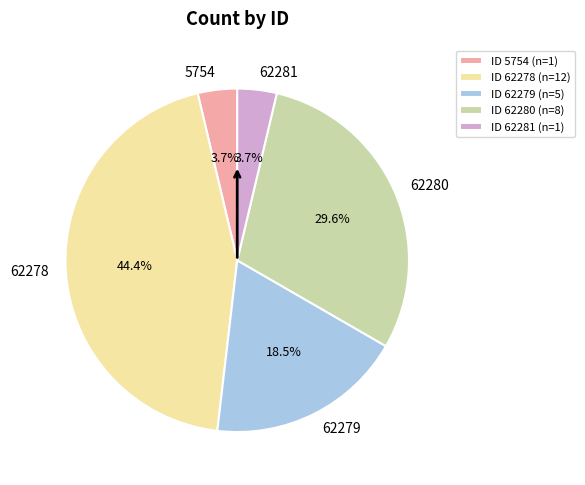

What is the total percentage of ID 5754 (n=1) and ID 62280 (n=8)?

33.3%